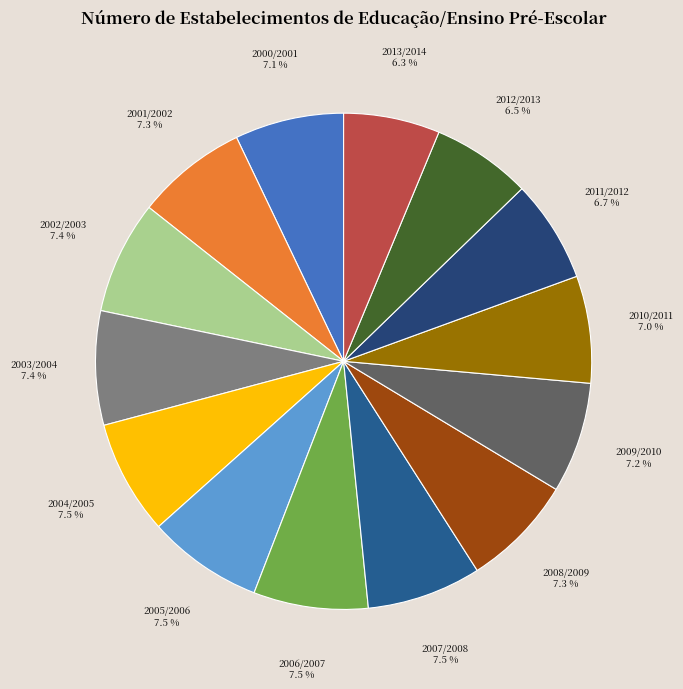

To the nearest percent, what is the average slice percentage?

7%